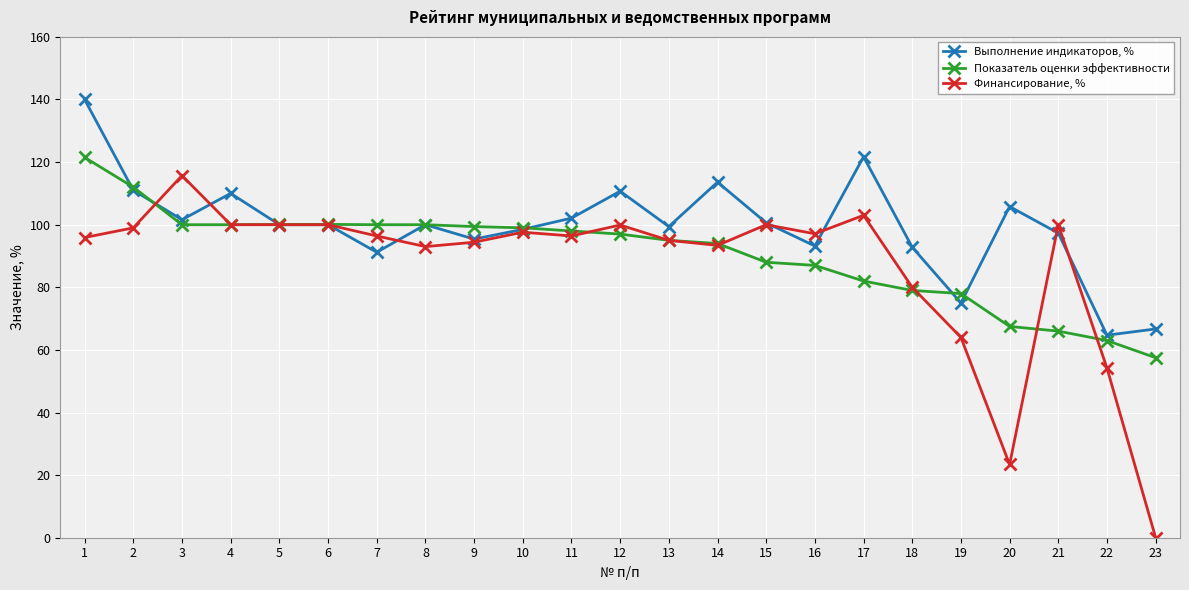

Where is the first local maximum for Выполнение индикаторов, %?

4